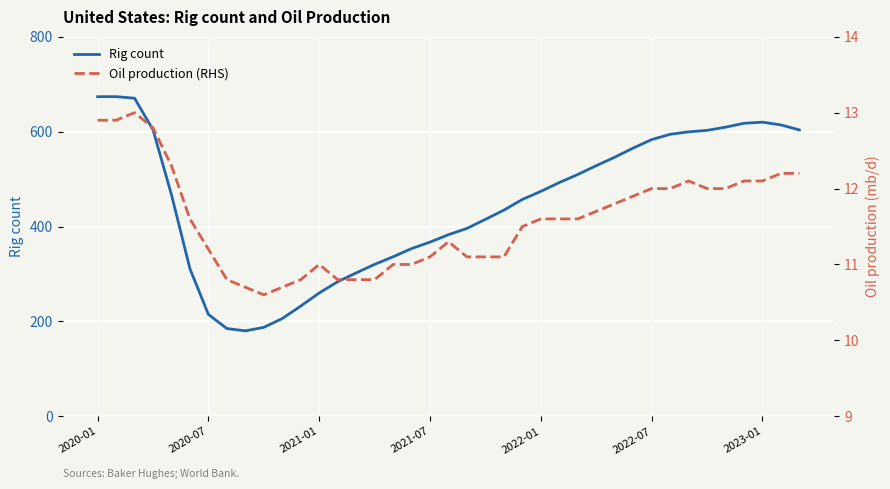

How many interior local peaks does the Rig count series have?

2